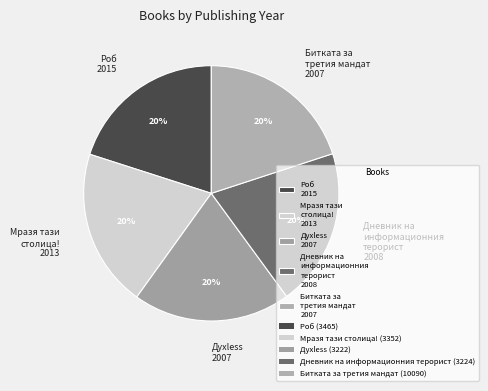

Does Мразя тази столица! 2013 represent more than half of the total?

No